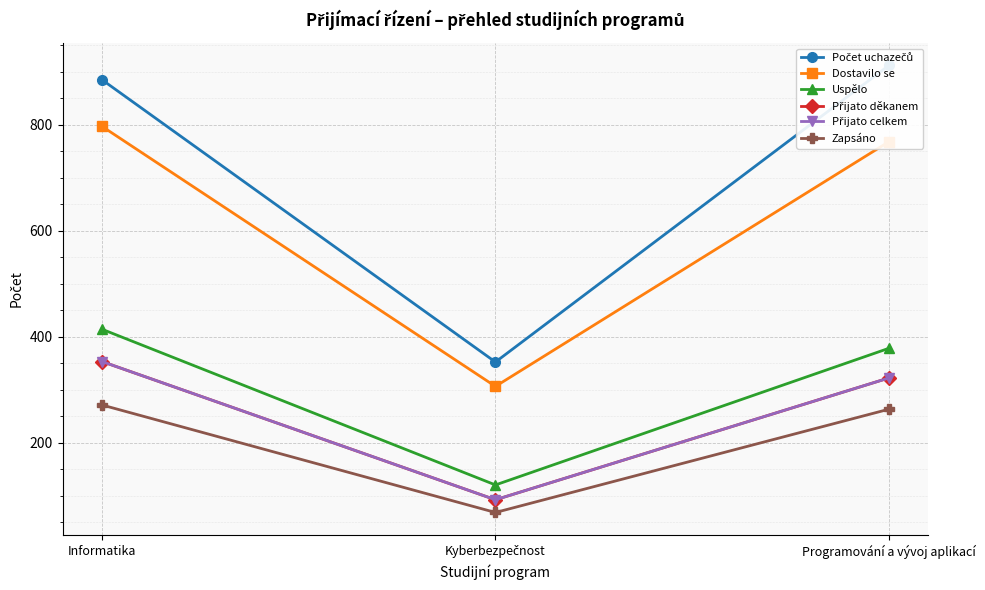

What is the label of the 2nd point from the left?

Kyberbezpečnost